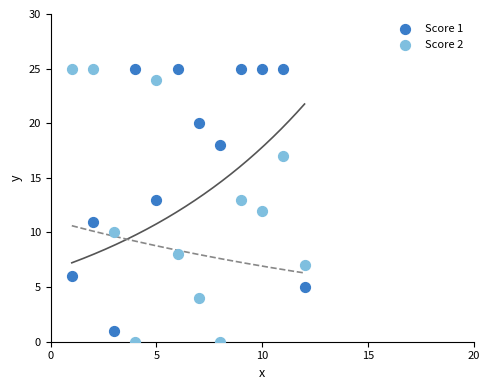

What is the X range (max minus min) for the scatter plot?

11